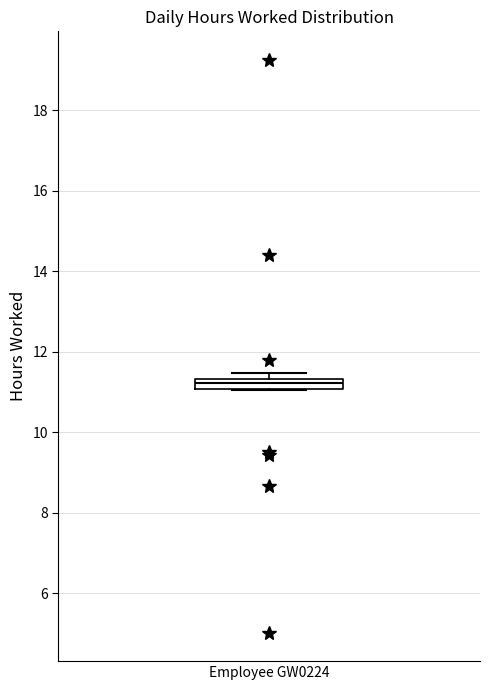

Where is the lower edge of the box for Employee GW0224 on the y-axis? The values are not printed on the chart, so give them approximately, as read against the axis.

11.0